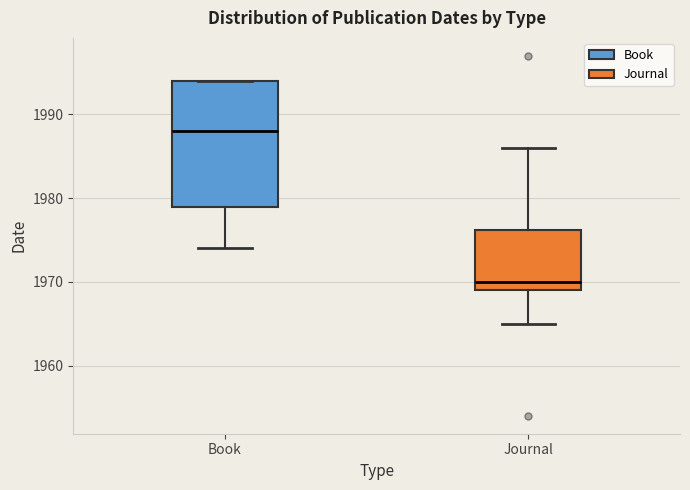

Where does the median line of the box for Journal sit on the y-axis? The values are not printed on the chart, so give them approximately, as read against the axis.

1970